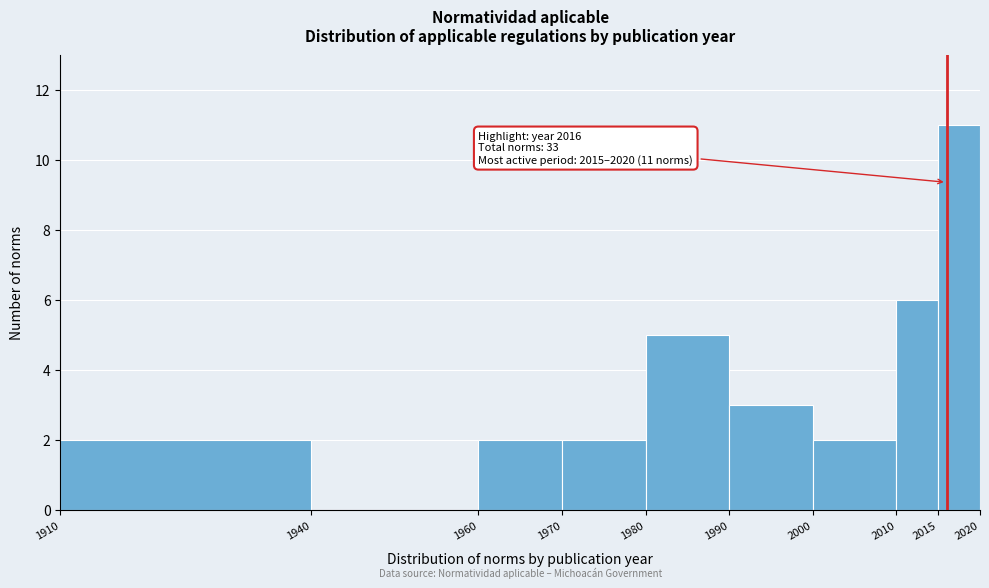

Over which range of the x-axis is the bar tallest?

2015 to 2020